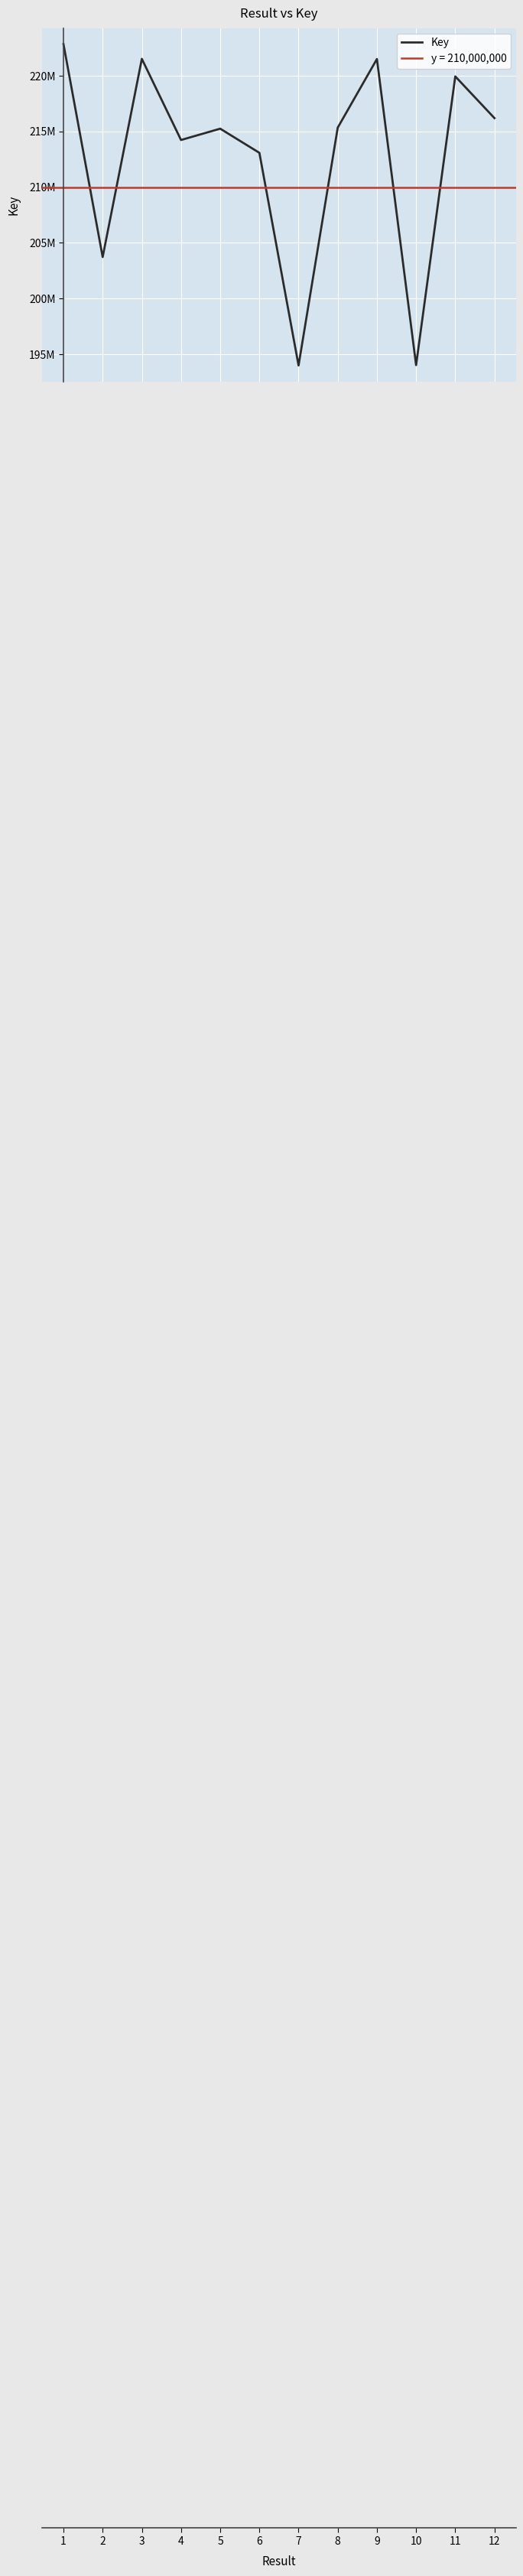

What is the value of the 6th point from the left?

213075537